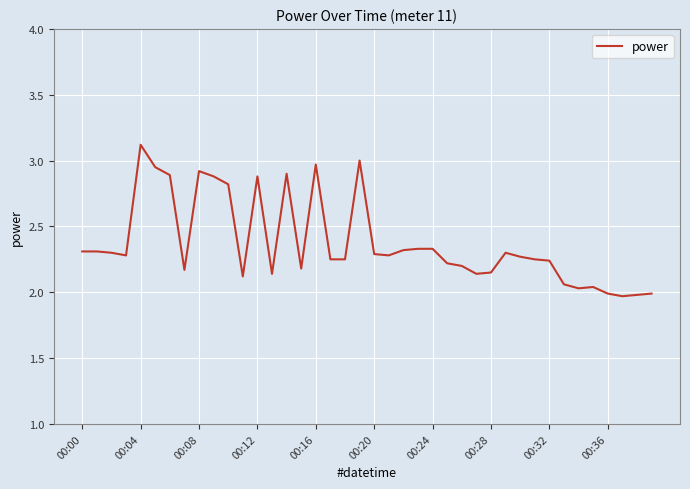

What is the maximum value shown in the chart?

3.1